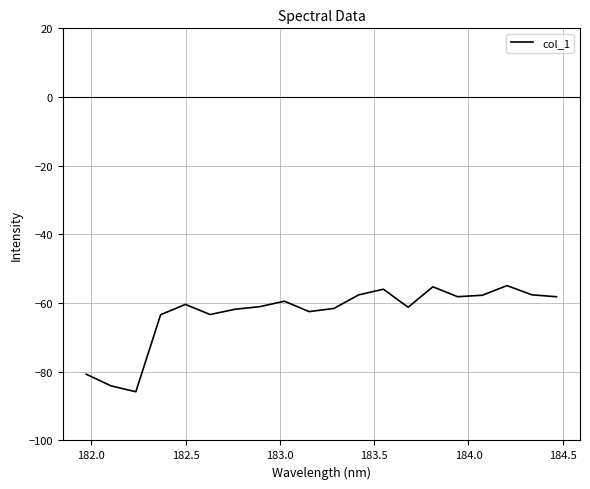

What is the smallest value displayed?

-85.8